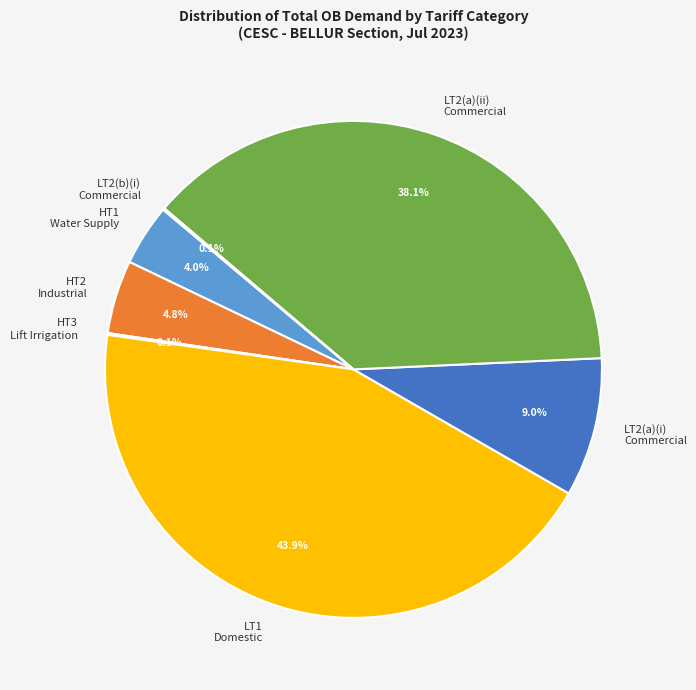

Which slice is the largest?

LT1 Domestic